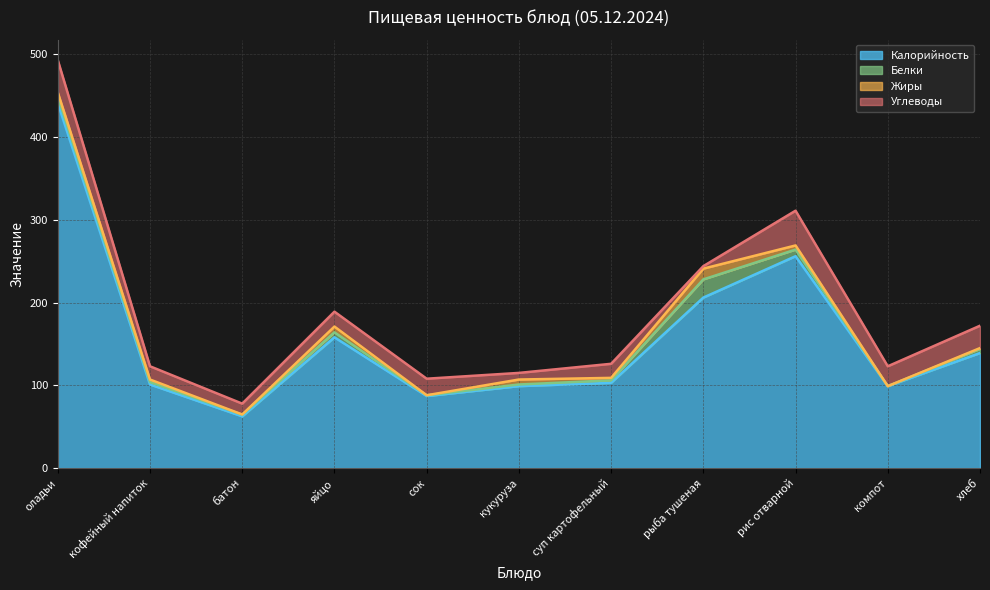

At which label is Калорийность closest to 251?

рис отварной